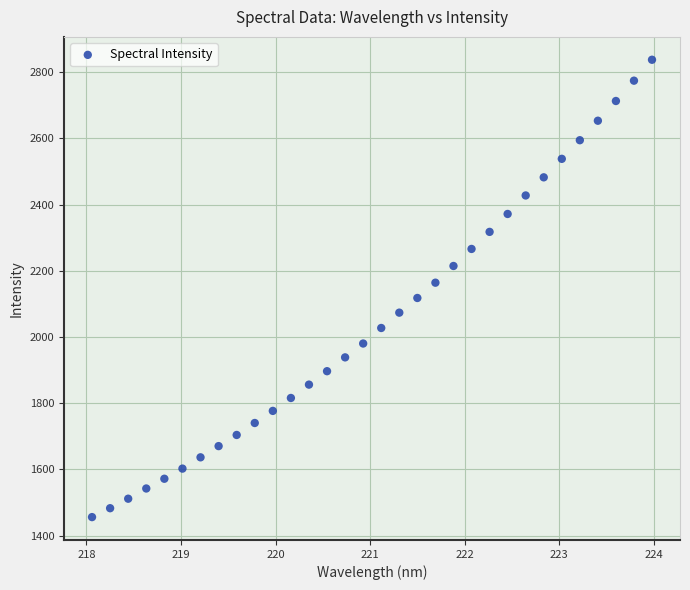

What is the range of Y values (max minus min)?

1381.5